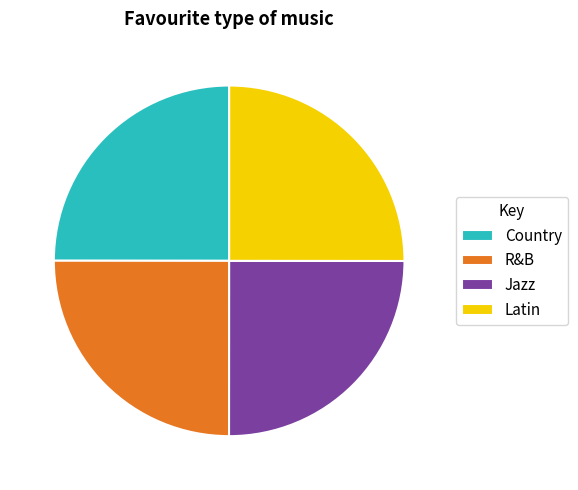

What is the ratio of the value at Jazz to the value at R&B?

1.0